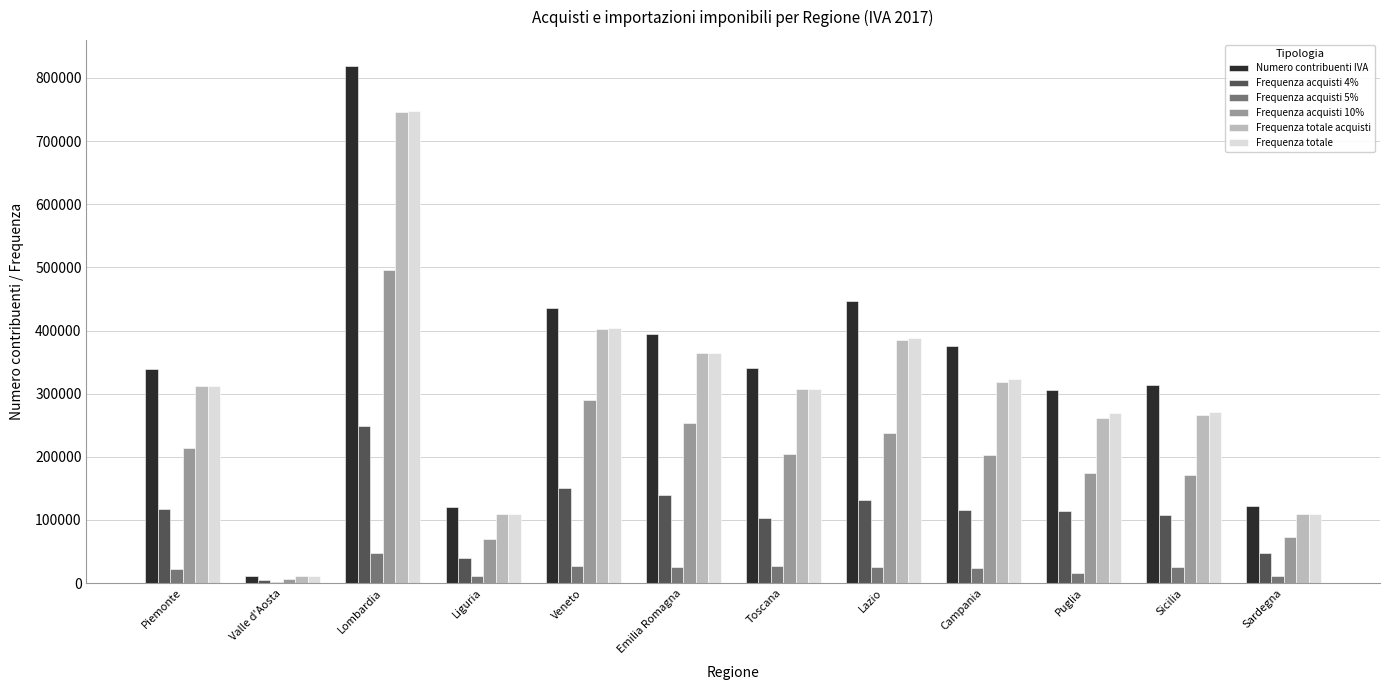

Between Emilia Romagna and Sardegna, which series saw the biggest shift?

Numero contribuenti IVA